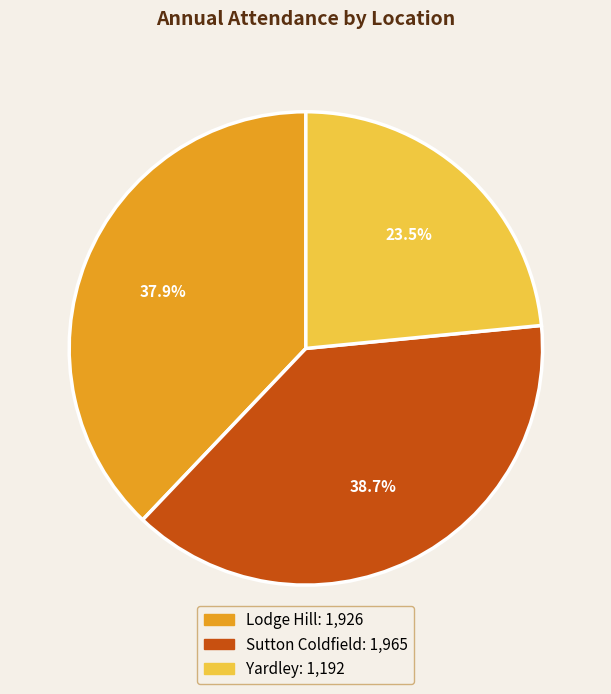

Does any single category account for the majority?

No